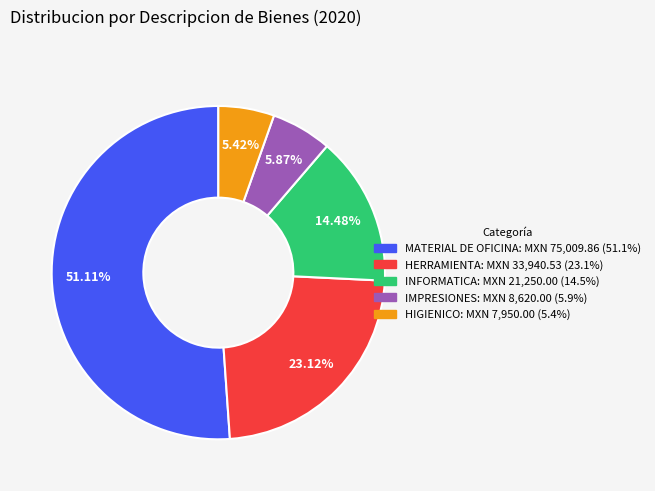

Is there a majority slice in this chart?

Yes